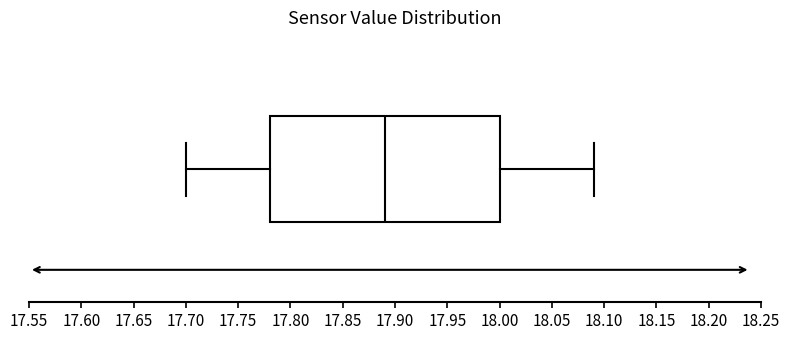

Transcribe this box plot: give where the median line is, the range the box spans, and where the two whiskers end, as read against the x-axis. The values are not printed on the chart, so give them approximately, as read against the axis.

median 17.89, box 17.78 to 18.00, whiskers 17.70 to 18.09